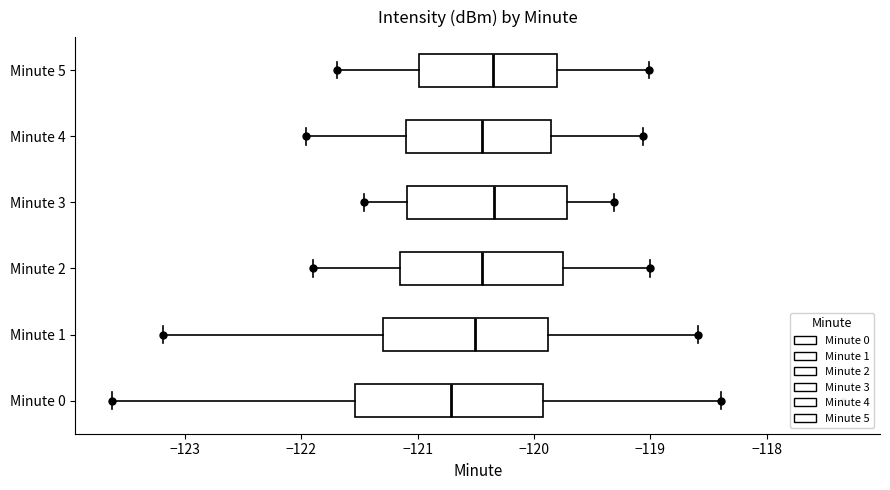

Reading bottom to top, read every box against the x-axis: the position of its median line, the range the box covers, and the ends of its whiskers. The values are not printed on the chart, so give them approximately, as read against the axis.

Minute 0: median -120.7, box -121.5 to -119.9, whiskers -123.6 to -118.4
Minute 1: median -120.5, box -121.3 to -119.9, whiskers -123.2 to -118.6
Minute 2: median -120.4, box -121.2 to -119.7, whiskers -121.9 to -119.0
Minute 3: median -120.3, box -121.1 to -119.7, whiskers -121.5 to -119.3
Minute 4: median -120.4, box -121.1 to -119.9, whiskers -122.0 to -119.1
Minute 5: median -120.4, box -121.0 to -119.8, whiskers -121.7 to -119.0